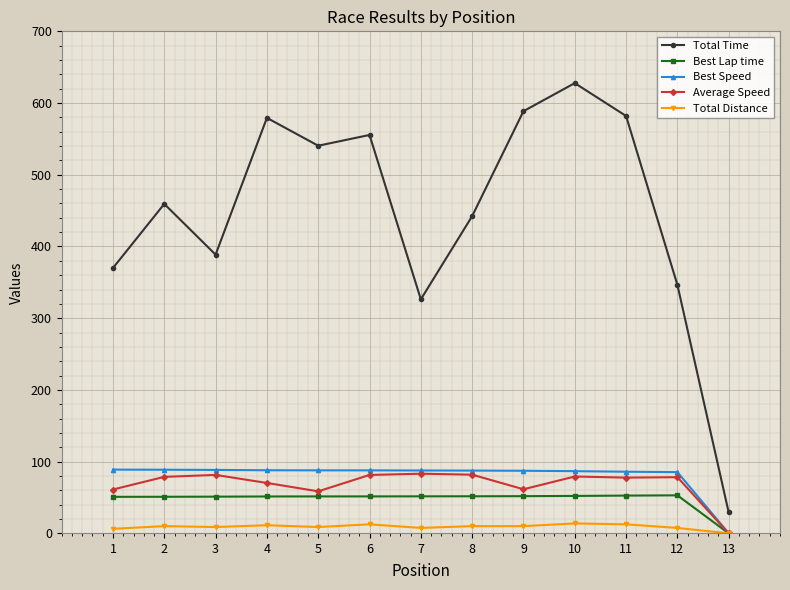

At how many categories does at least one series exceed 330?

11